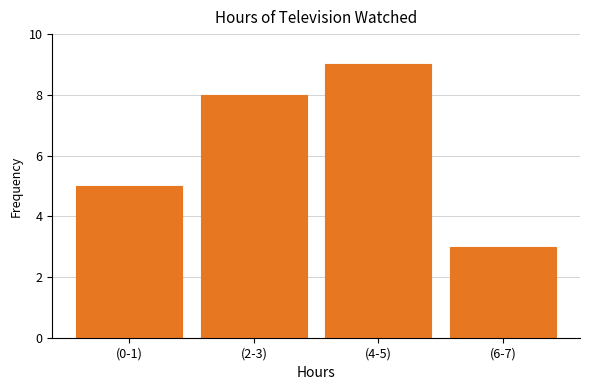

Reading right to left, list all the values displayed in this chart.

(6-7)=3	(4-5)=9	(2-3)=8	(0-1)=5